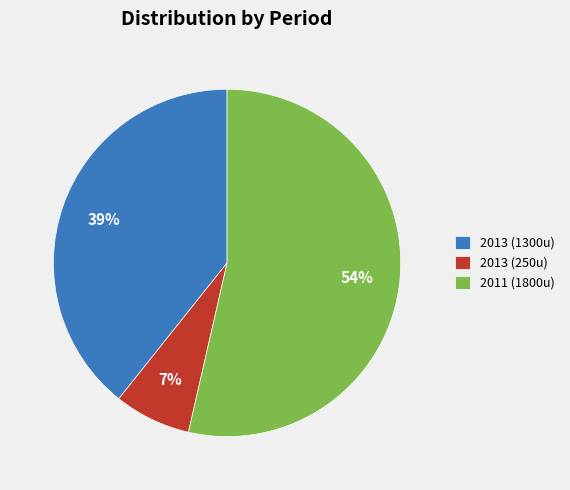

What percentage is the 2013 (250u) slice, to the nearest percent?

7%